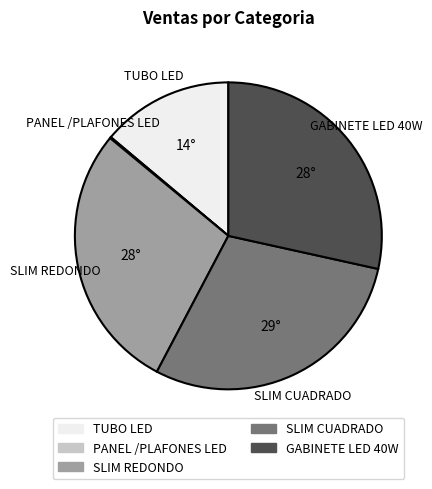

Which category has the biggest portion of the pie?

SLIM CUADRADO